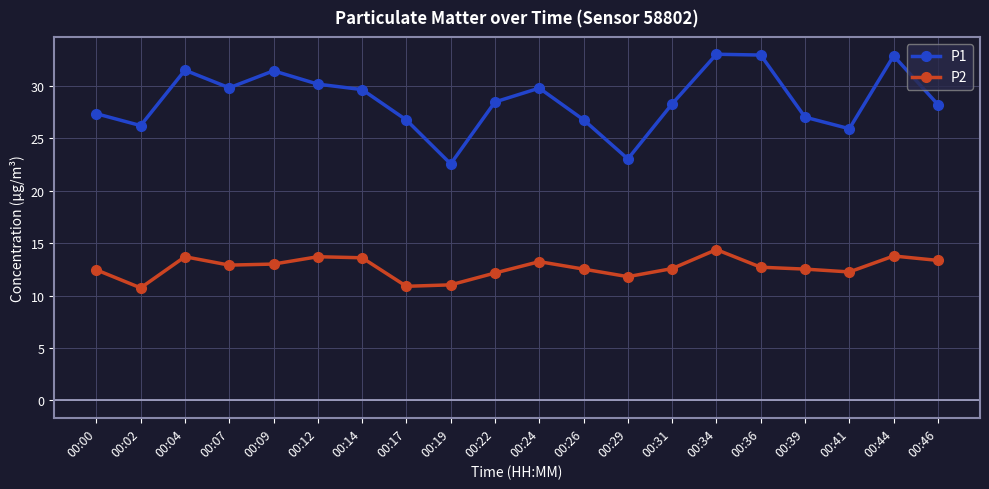

True or false: P1 has more than 1 interior local peaks.

True